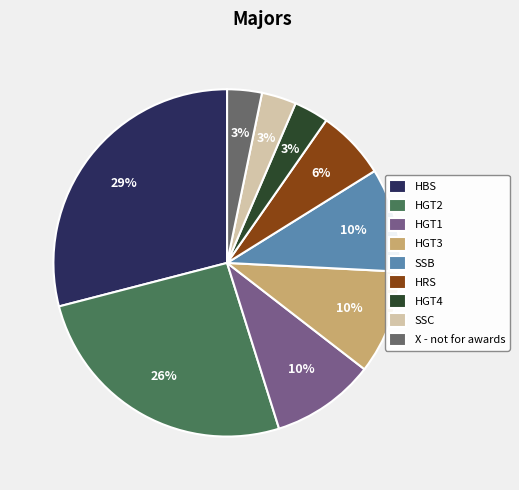

Does HBS account for over 50% of the chart?

No